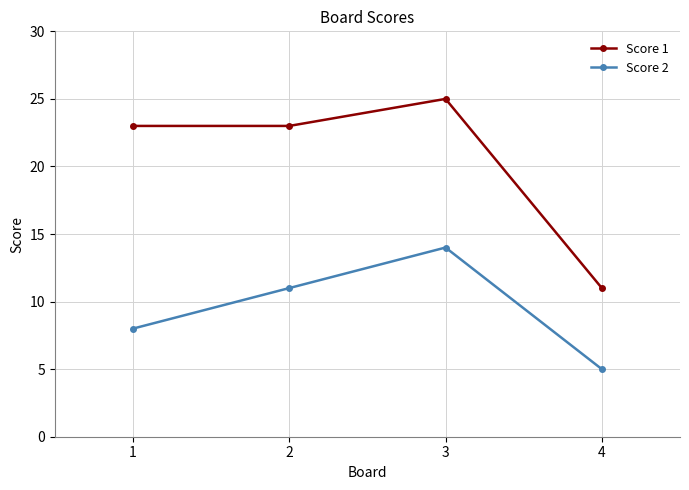

What is the sum of all Score 2 values?

38